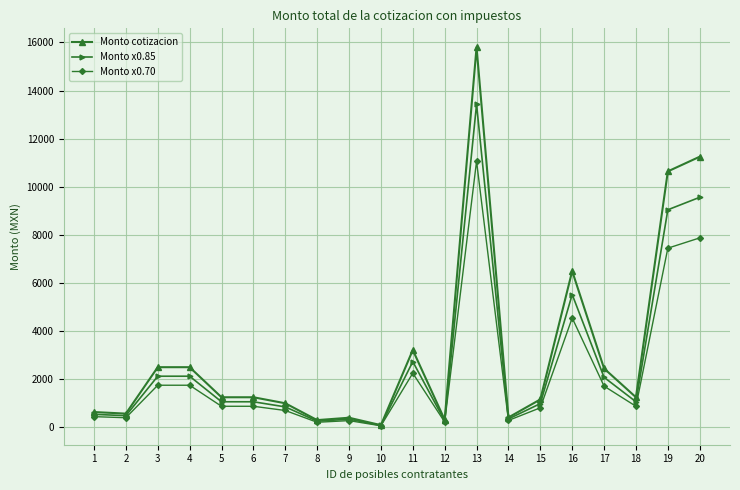

Which category has the lowest value across all series?

10